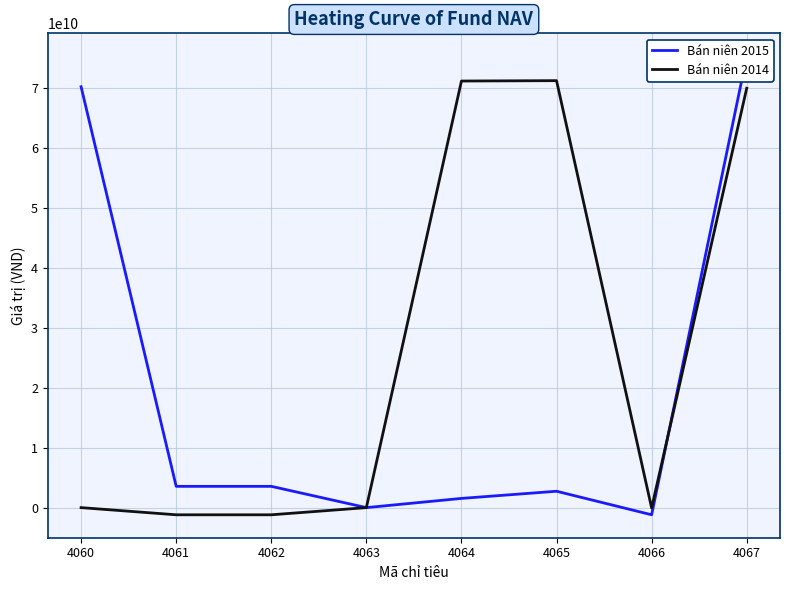

Where do Bán niên 2014 and Bán niên 2015 first cross each other?

4066 and 4067